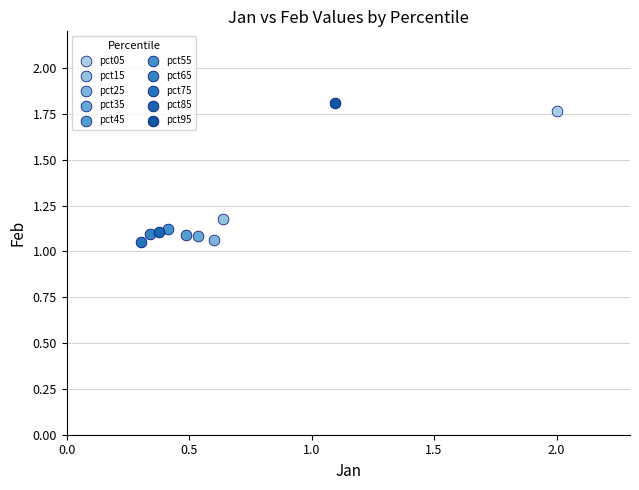

Which series reaches the maximum Y coordinate?

pct95